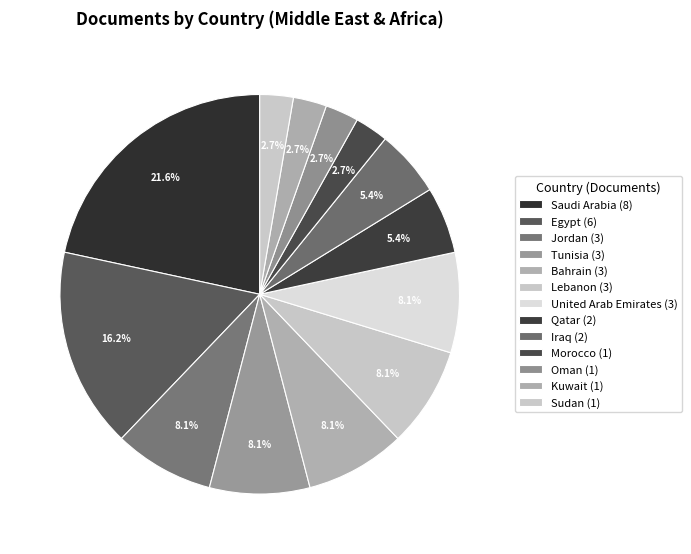

What percentage do Tunisia and Kuwait together represent?

10.8%